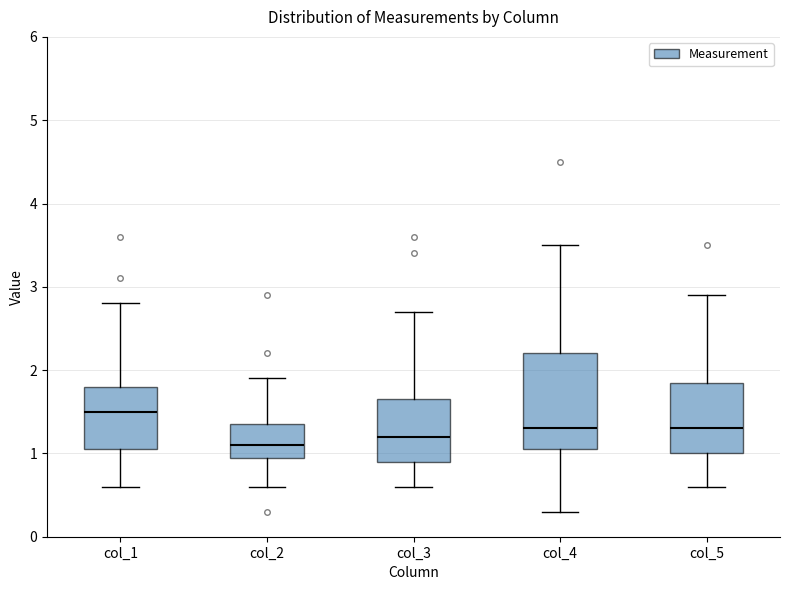

Where does the lower whisker of the box for col_2 end on the y-axis? The values are not printed on the chart, so give them approximately, as read against the axis.

0.6